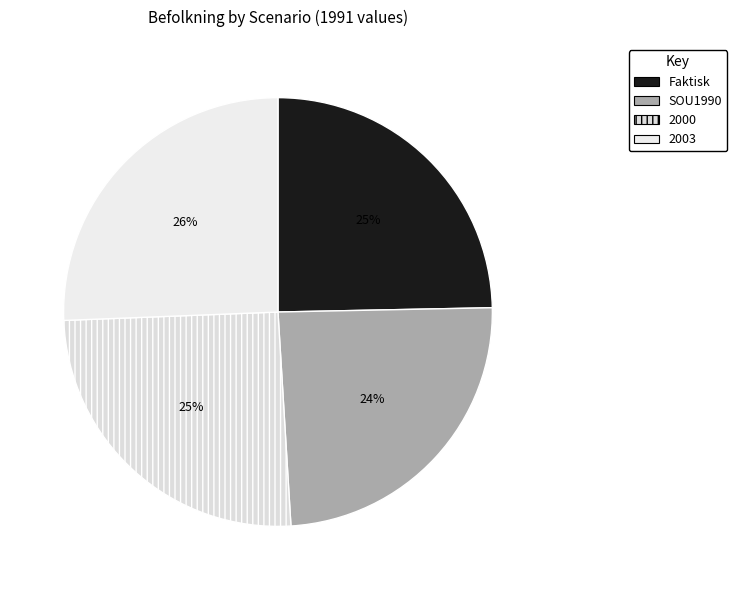

Which has a higher value, SOU1990 or 2003?

2003